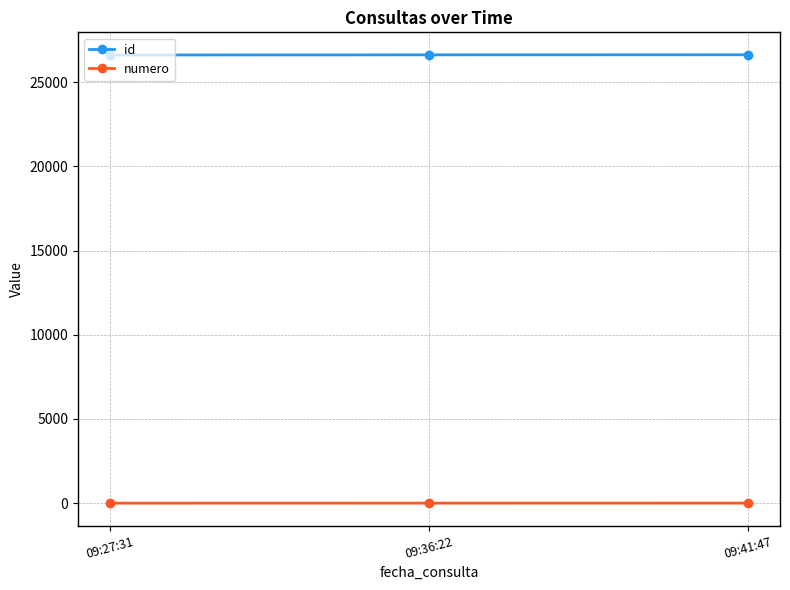

Count the id values in the range 26618 to 26633.

3